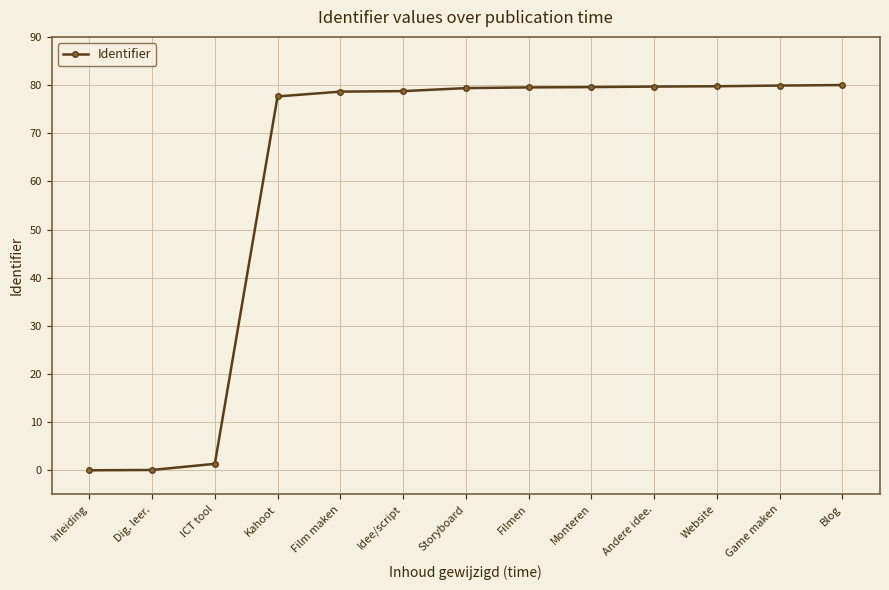

What is the maximum value shown in the chart?

80.0